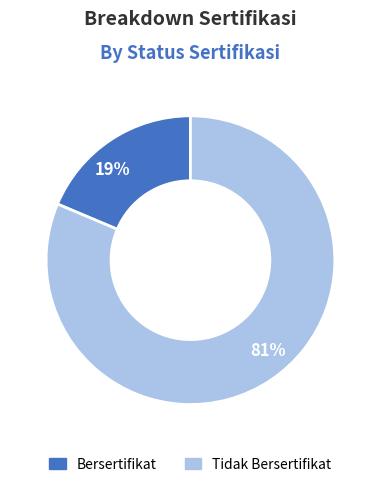

To the nearest percent, what is the combined percentage of 81% and 19%?

100%